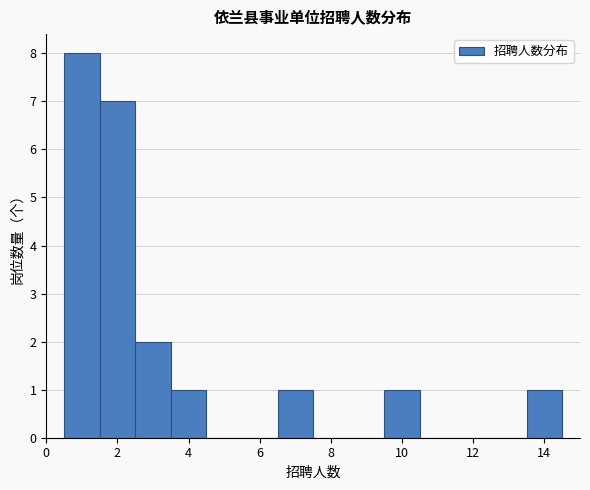

Which range on the x-axis has the tallest bar?

0.5 to 1.5